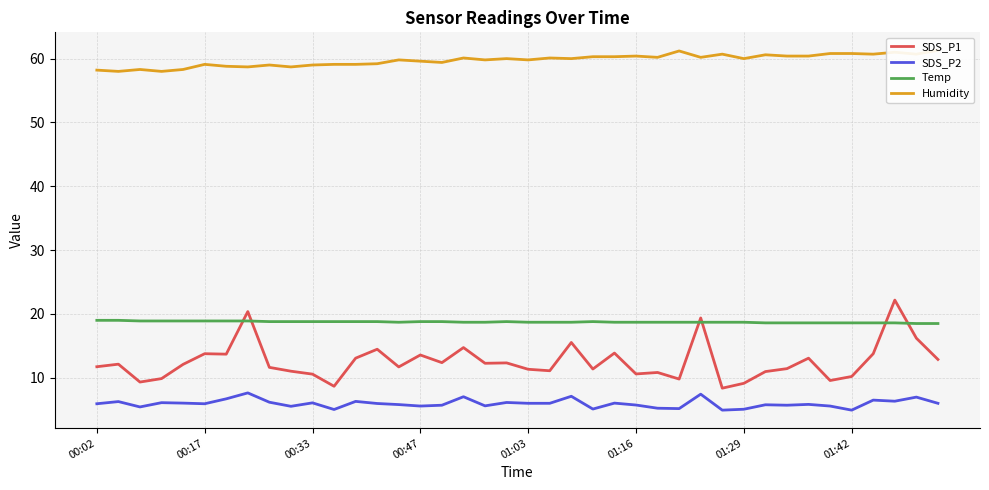

How many lines are shown in the chart?

4